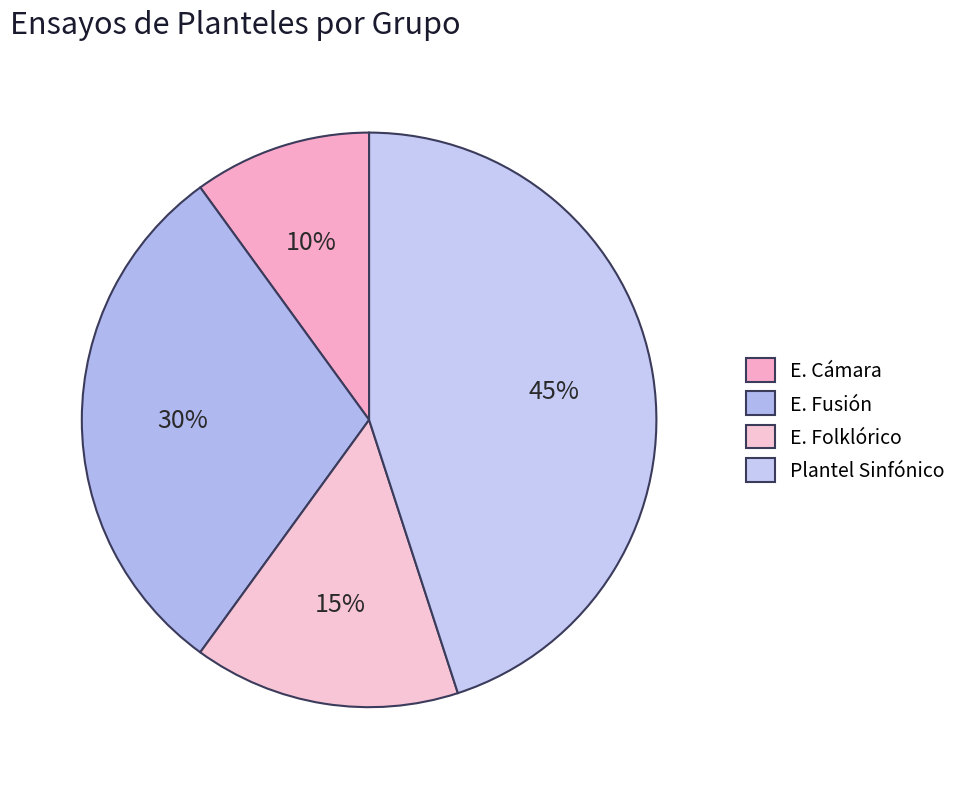

What is the smallest slice in the pie chart?

E. Cámara